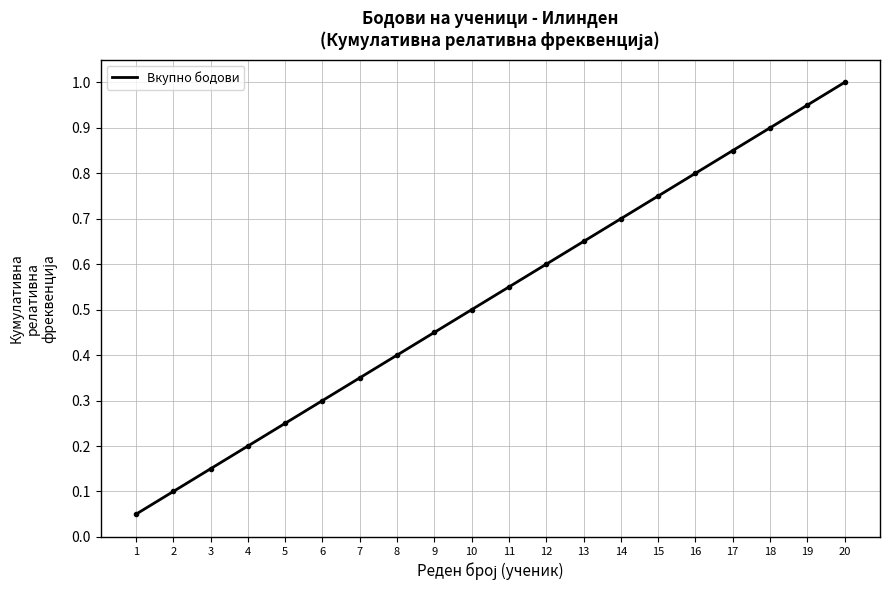

What is the maximum value shown in the chart?

1.0